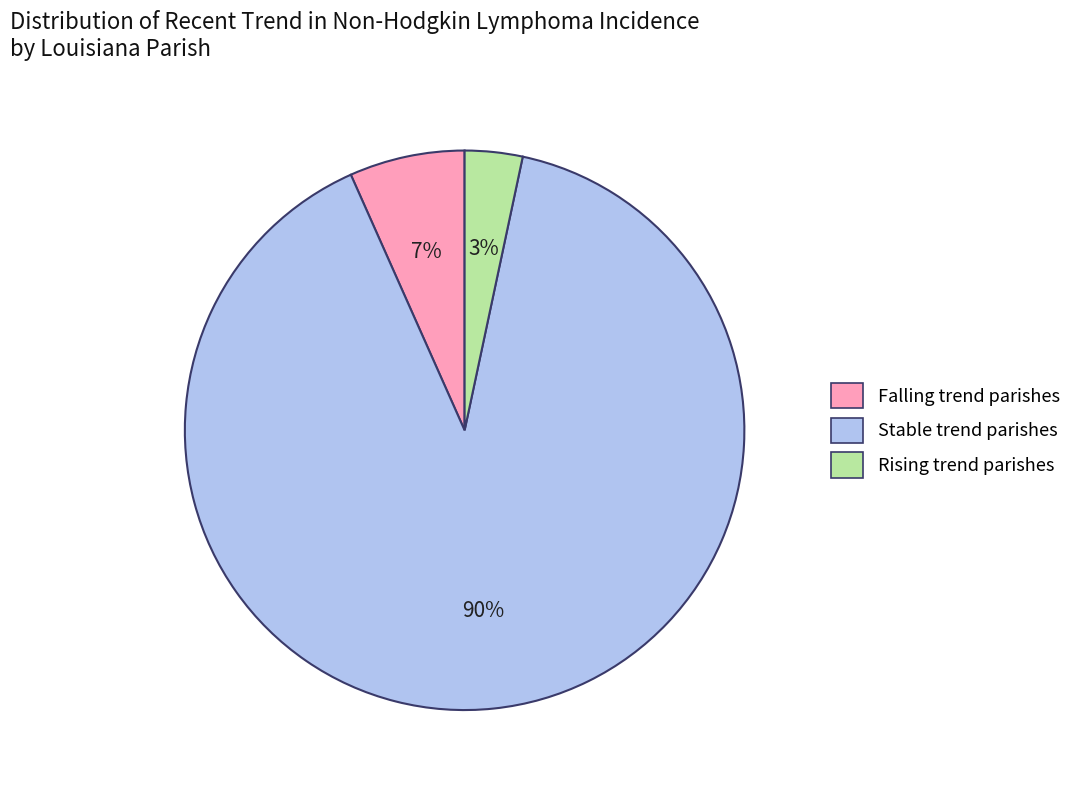

Is there a majority slice in this chart?

Yes